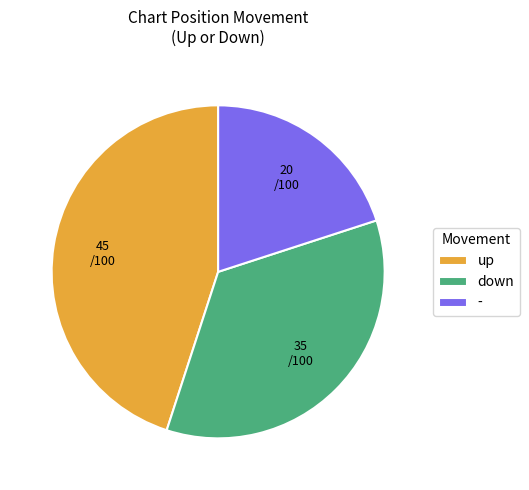

Which category has the biggest portion of the pie?

up